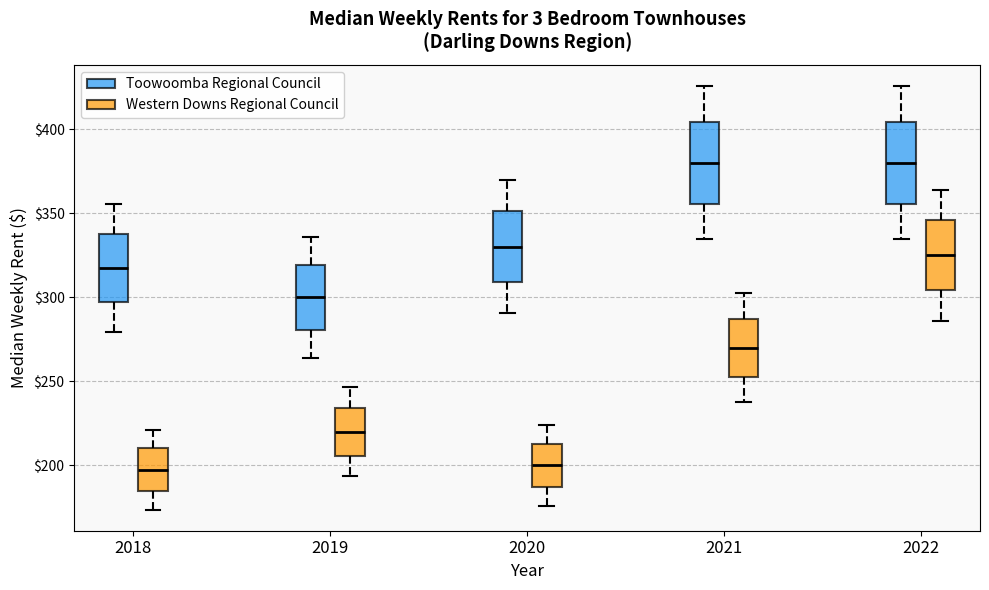

Reading left to right, transcribe this box plot: for each box, give where its median line is, the range the box spans, and where its two whiskers end, as read against the y-axis. The values are not printed on the chart, so give them approximately, as read against the axis.

2018 (Toowoomba Regional Council): median 320, box 295 to 340, whiskers 280 to 355
2018 (Western Downs Regional Council): median 200, box 185 to 210, whiskers 175 to 220
2019 (Toowoomba Regional Council): median 300, box 280 to 320, whiskers 265 to 335
2019 (Western Downs Regional Council): median 220, box 205 to 235, whiskers 195 to 245
2020 (Toowoomba Regional Council): median 330, box 310 to 350, whiskers 290 to 370
2020 (Western Downs Regional Council): median 200, box 185 to 215, whiskers 175 to 225
2021 (Toowoomba Regional Council): median 380, box 355 to 405, whiskers 335 to 425
2021 (Western Downs Regional Council): median 270, box 255 to 285, whiskers 240 to 300
2022 (Toowoomba Regional Council): median 380, box 355 to 405, whiskers 335 to 425
2022 (Western Downs Regional Council): median 325, box 305 to 345, whiskers 285 to 365